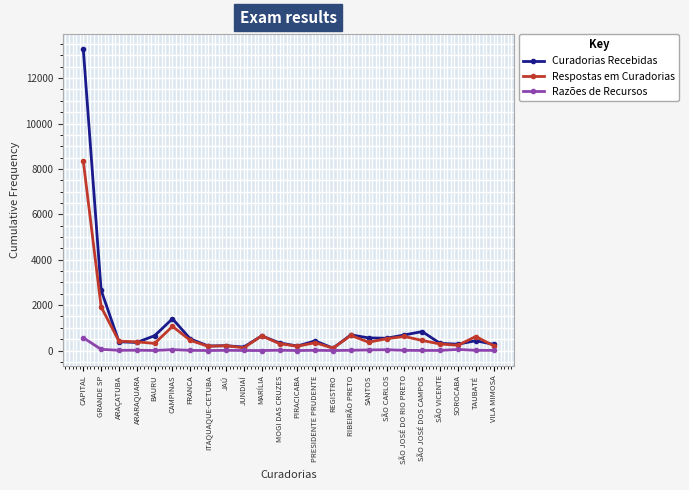

At which label does Razões de Recursos reach its peak?

CAPITAL